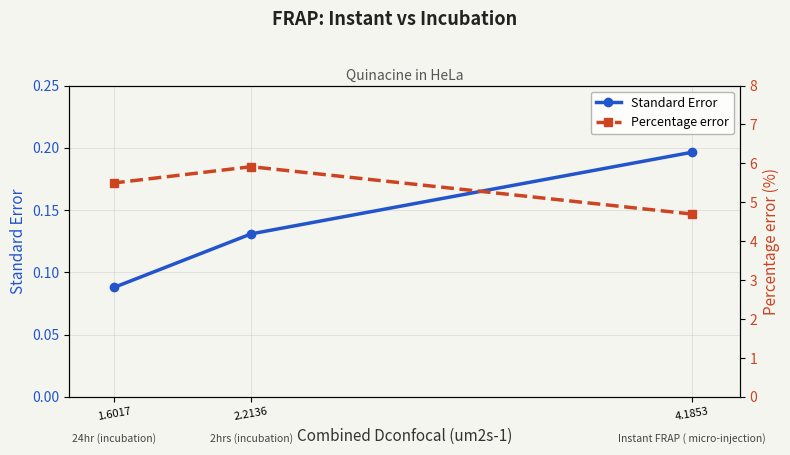

What is the difference between the Standard Error values at 1.6017 and 4.1853?

0.1